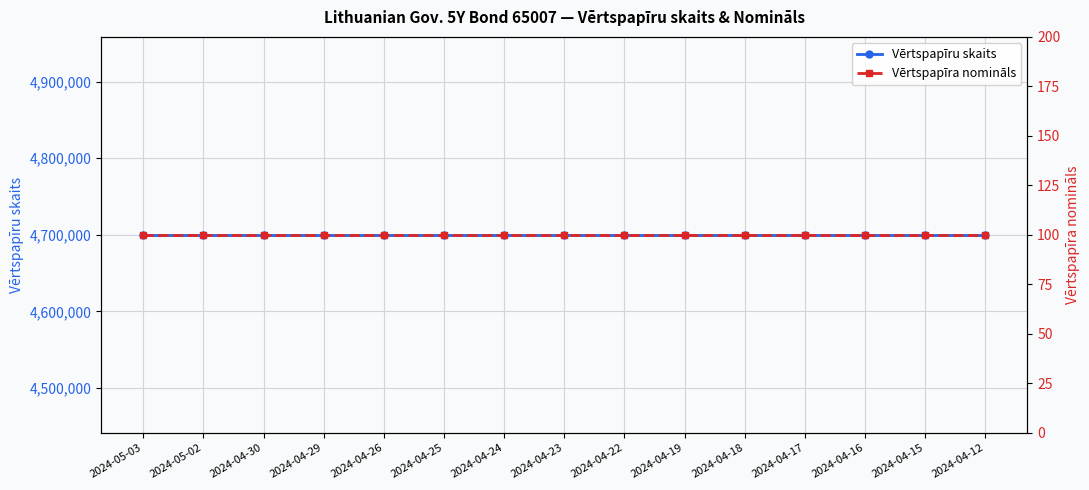

What is the maximum value shown in the chart?

4700000